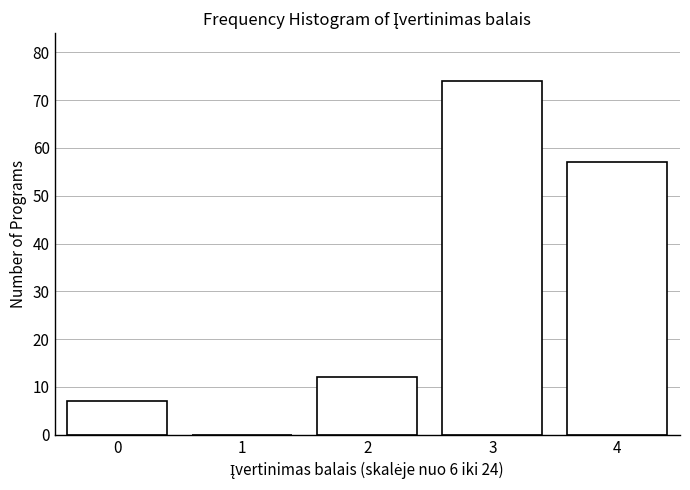

Reading right to left, what are all the values shown in this chart?

4=57	3=74	2=12	1=0	0=7